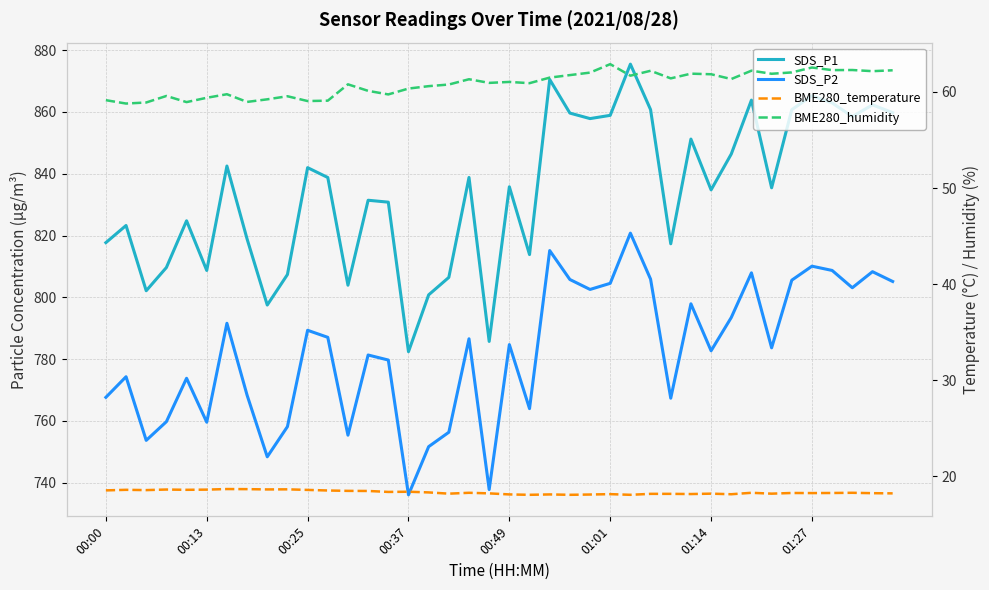

What is the total value across all series at 12?

1638.6